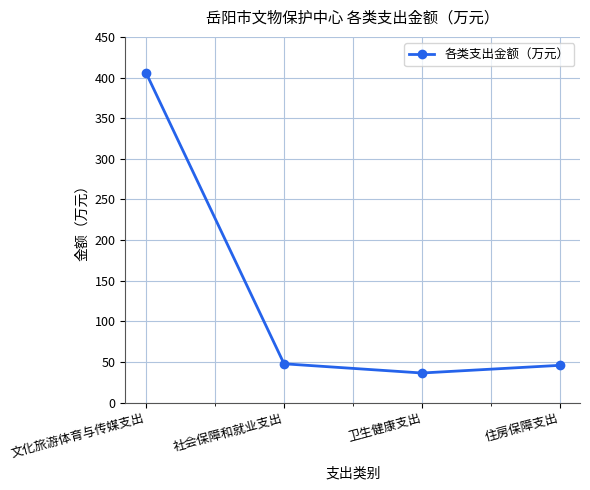

The chart shows a value of 63.4 at 住房保障支出. True or false?

False